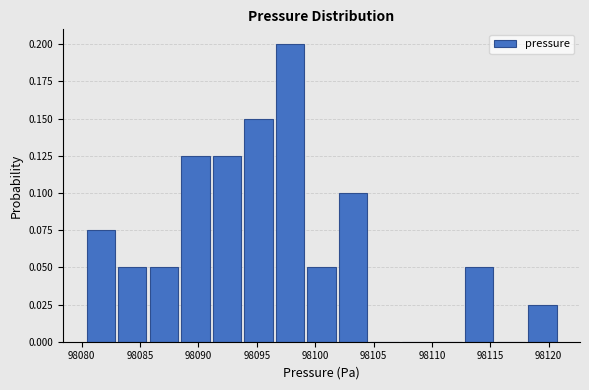

Reading left to right, transcribe this chart: for each bar, give the range it covers on the x-axis and its height. Neither the bar edges nor the heights are printed on the chart, so give them approximately, as read against the axes.

98080.5 to 98083.0: 0.075
98083.0 to 98085.5: 0.050
98085.5 to 98088.5: 0.050
98088.5 to 98091.0: 0.125
98091.0 to 98094.0: 0.125
98094.0 to 98096.5: 0.150
98096.5 to 98099.0: 0.200
98099.0 to 98102.0: 0.050
98102.0 to 98104.5: 0.100
98104.5 to 98107.5: 0
98107.5 to 98110.0: 0
98110.0 to 98112.5: 0
98112.5 to 98115.5: 0.050
98115.5 to 98118.0: 0
98118.0 to 98121.0: 0.025